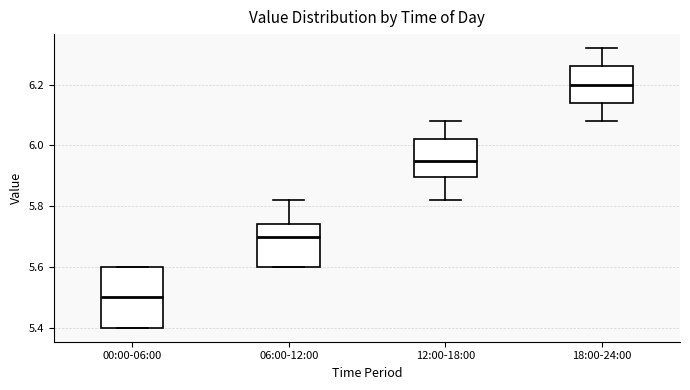

Which box is the tallest, from its lower edge to its upper edge?

00:00-06:00